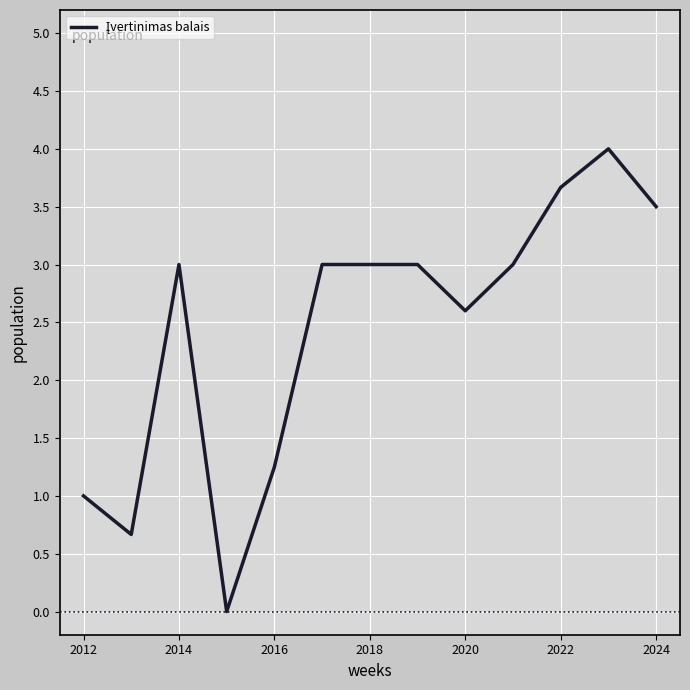

What is the difference between the maximum and minimum values?

4.0